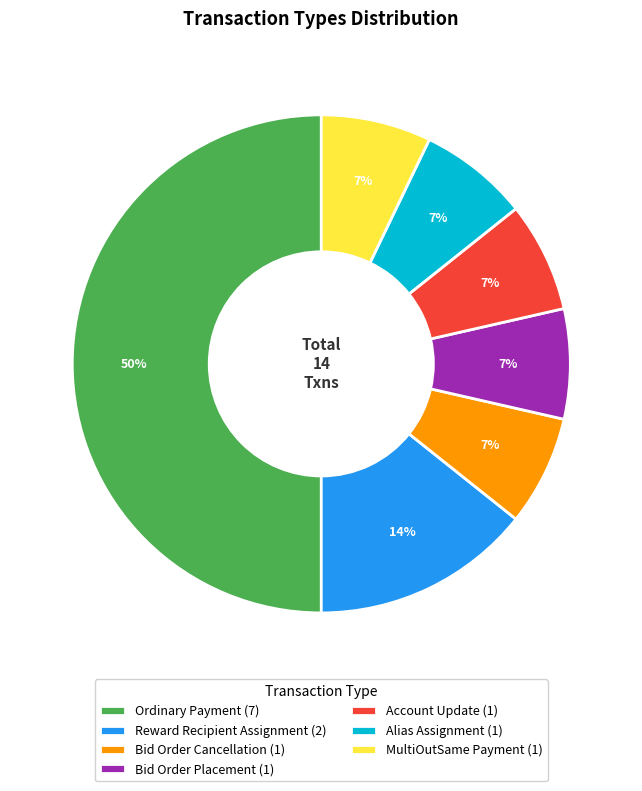

Which slice is the largest?

Ordinary Payment